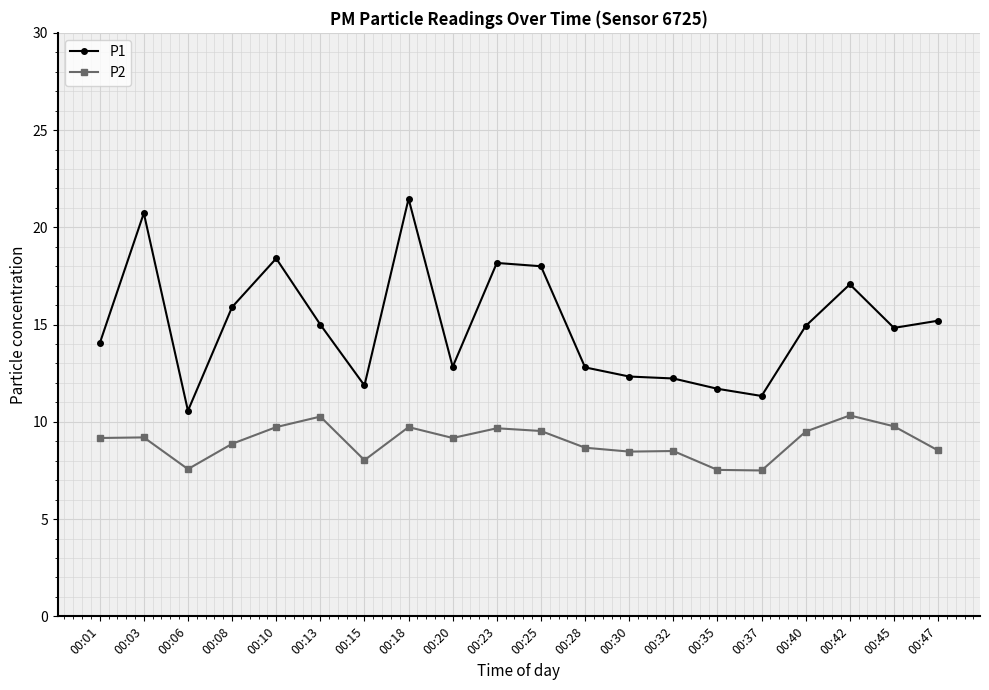

What is the sum of all P2 values?

179.7